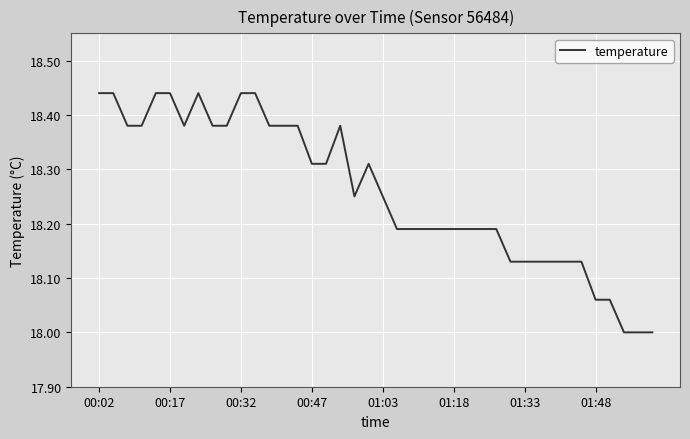

What is the difference between the maximum and minimum values?

0.4